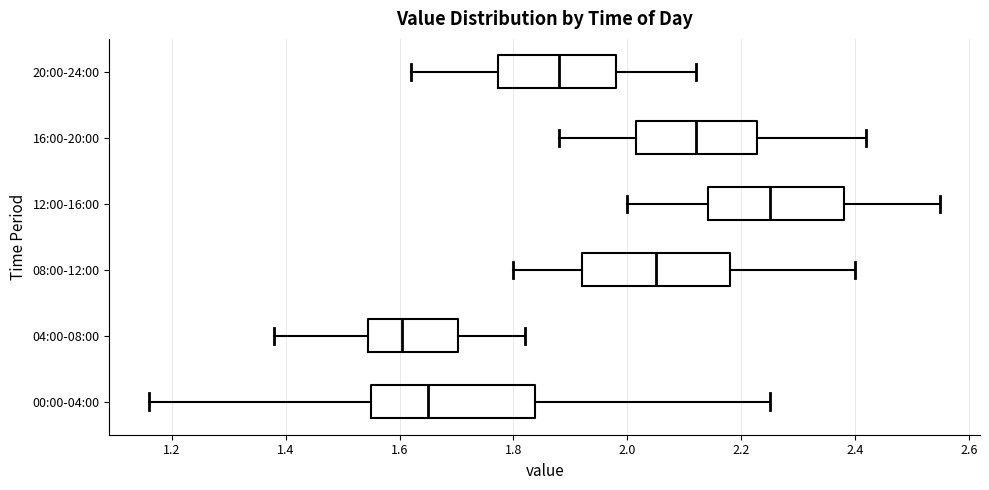

Where is the left edge of the box for 16:00-20:00 on the x-axis? The values are not printed on the chart, so give them approximately, as read against the axis.

2.02